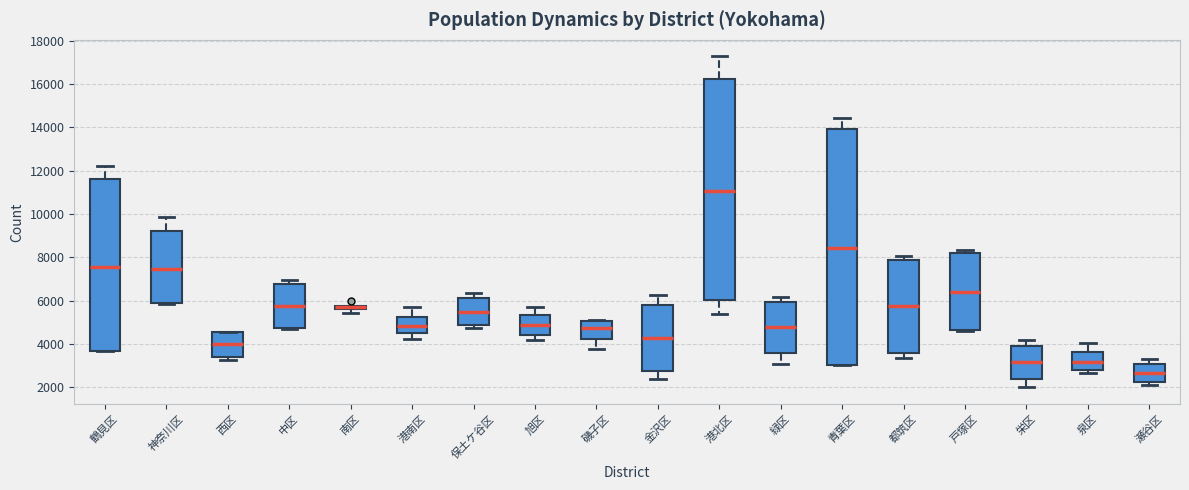

Where does the lower whisker of the box for 磯子区 end on the y-axis? The values are not printed on the chart, so give them approximately, as read against the axis.

3800